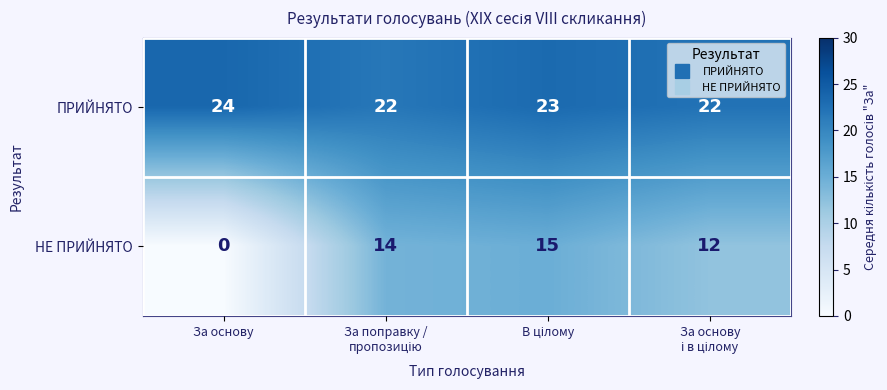

List the series in order of their overall mean, highest first.

ПРИЙНЯТО, НЕ ПРИЙНЯТО